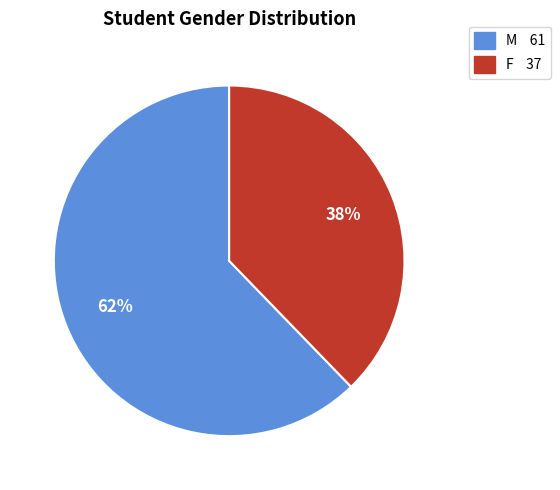

What is the largest slice in the pie chart?

M